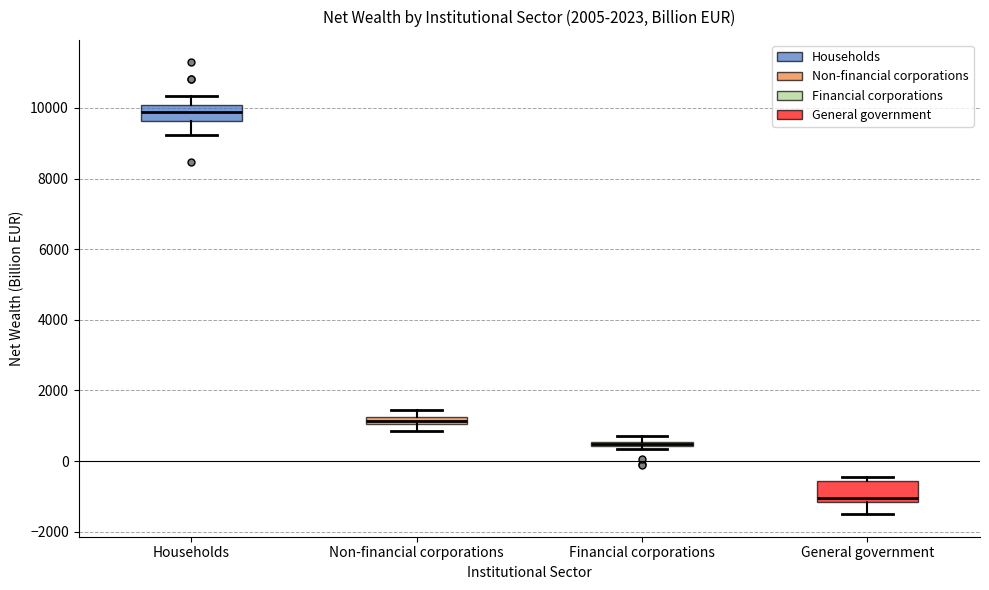

Which box has the lowest median line?

General government